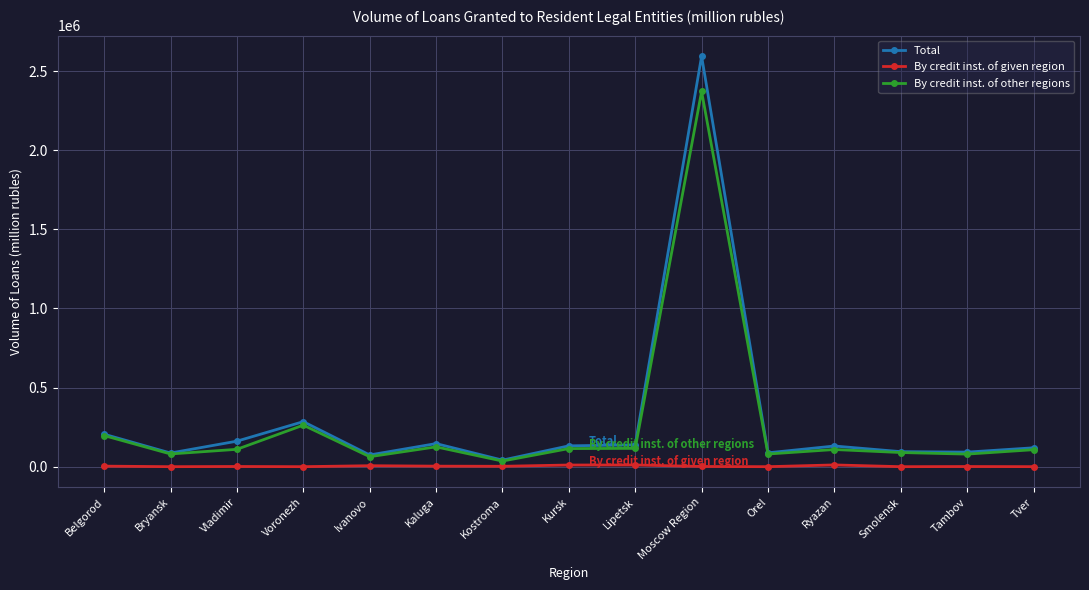

How many lines are shown in the chart?

3